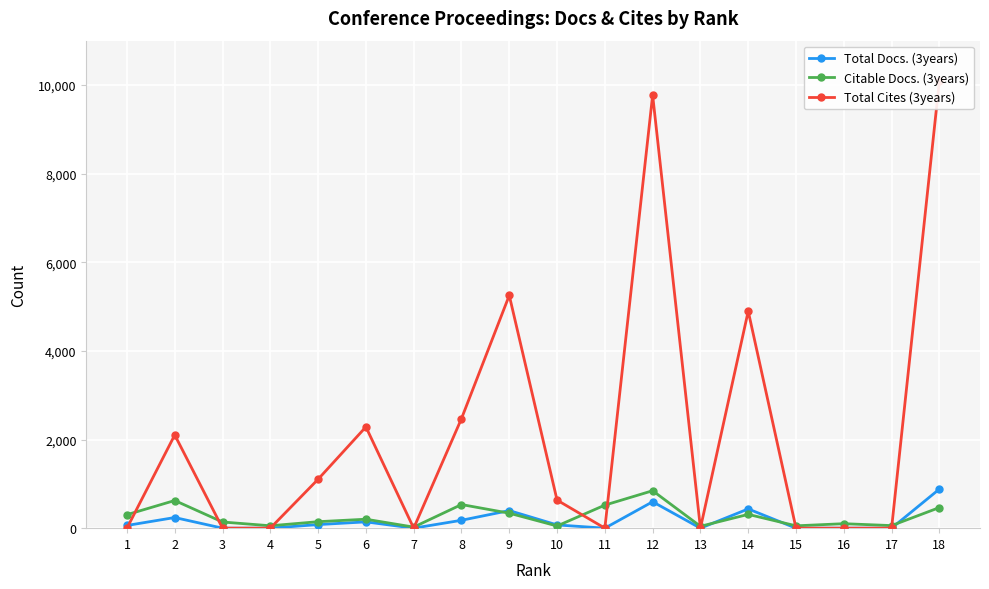

How many lines are shown in the chart?

3